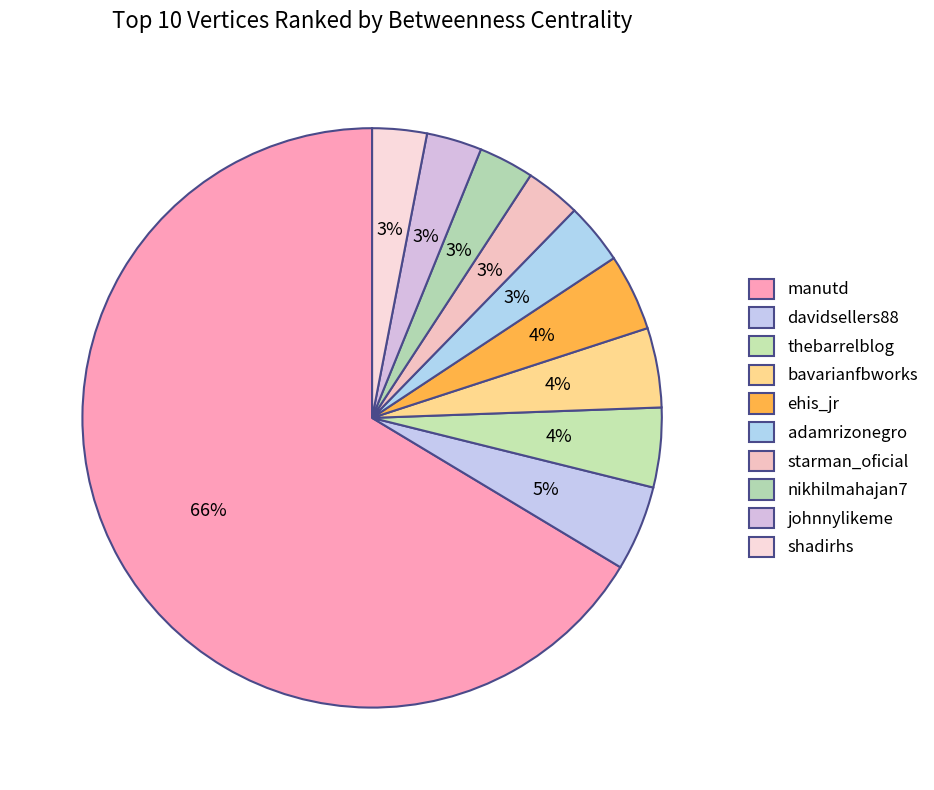

Which slice represents more than half of the pie?

manutd